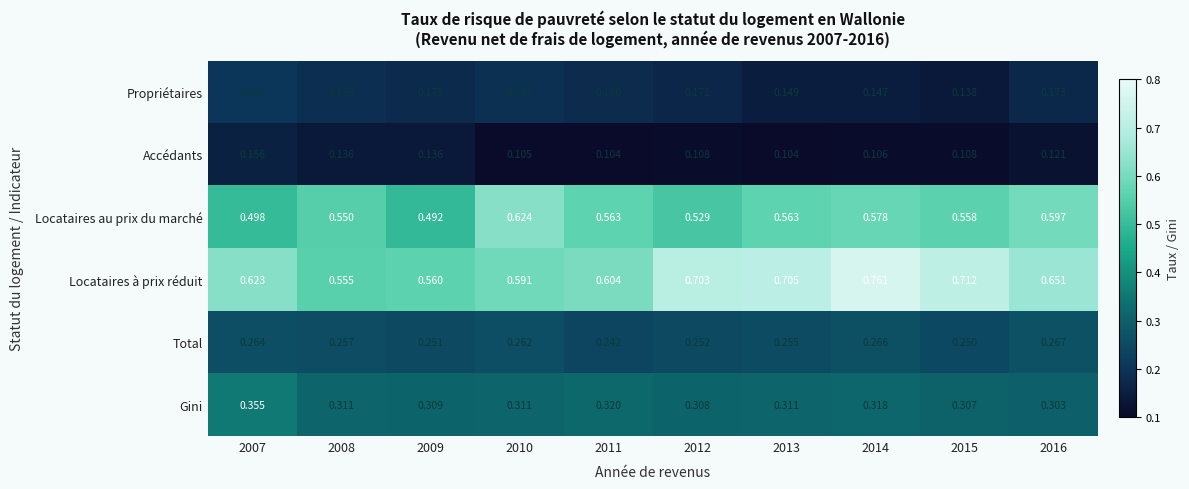

Is the value of Locataires au prix du marché at 2011 greater than the value of Total at 2010?

Yes